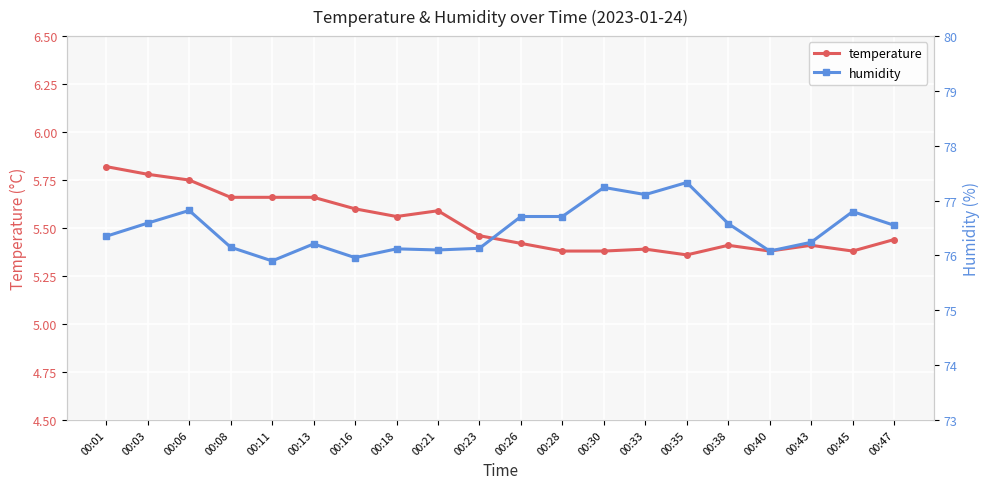

True or false: temperature has a value of 5.4 at 00:35.

True